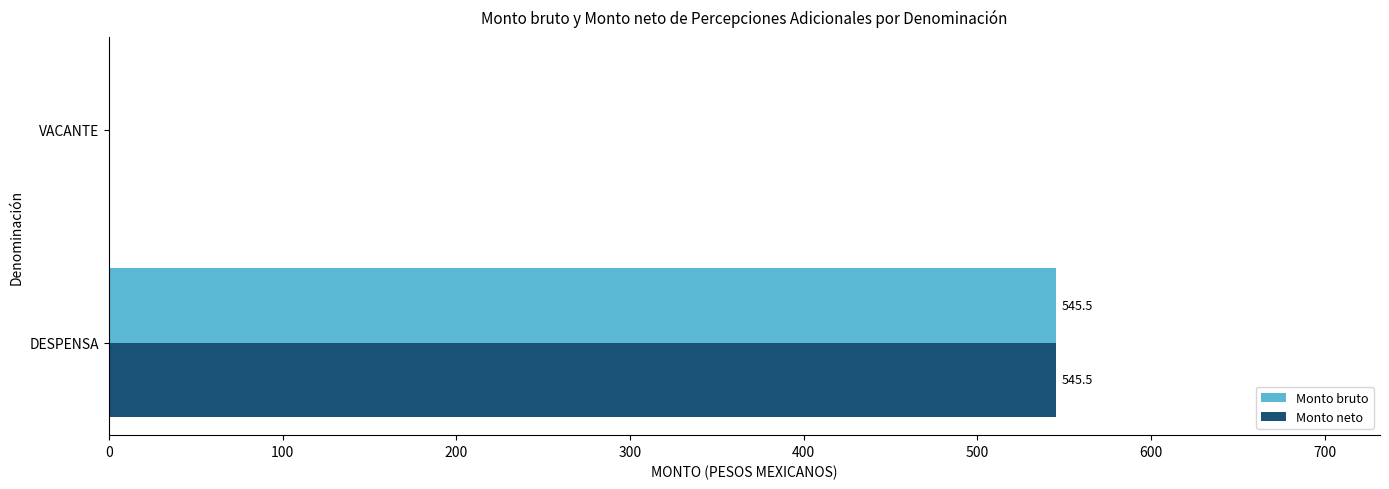

What is the sum of all Monto neto values?

545.5